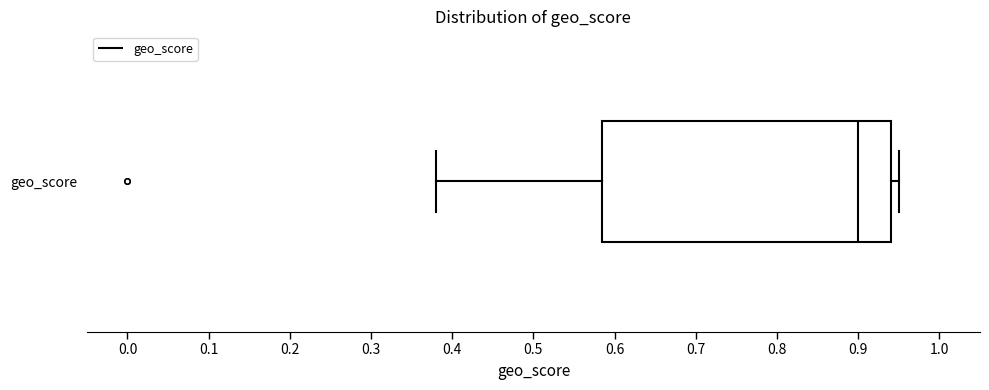

Transcribe this box plot: give where the median line is, the range the box spans, and where the two whiskers end, as read against the x-axis. The values are not printed on the chart, so give them approximately, as read against the axis.

median 0.90, box 0.59 to 0.94, whiskers 0.38 to 0.95